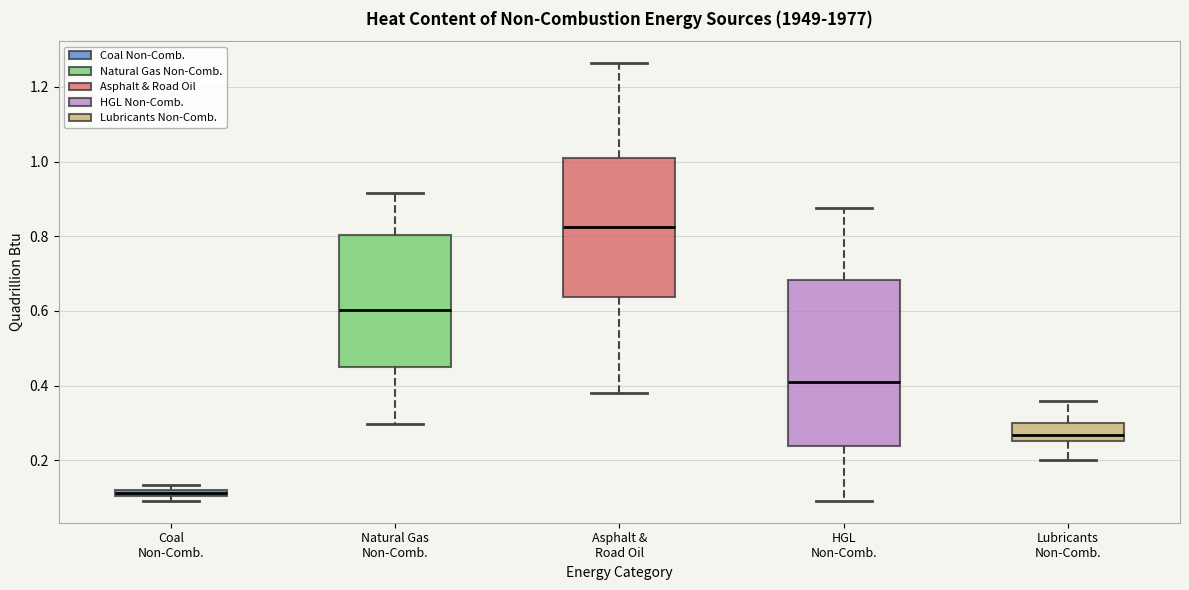

Where does the median line of the box for HGL Non-Comb. sit on the y-axis? The values are not printed on the chart, so give them approximately, as read against the axis.

0.40